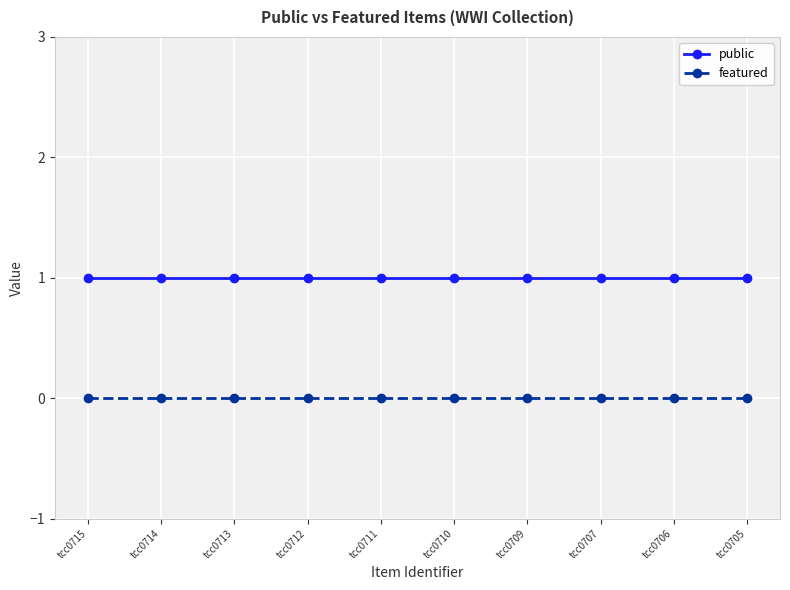

Reading right to left, what are all the values shown in this chart?

public: tcc0705=1	tcc0706=1	tcc0707=1	tcc0709=1	tcc0710=1	tcc0711=1	tcc0712=1	tcc0713=1	tcc0714=1	tcc0715=1
featured: tcc0705=0	tcc0706=0	tcc0707=0	tcc0709=0	tcc0710=0	tcc0711=0	tcc0712=0	tcc0713=0	tcc0714=0	tcc0715=0